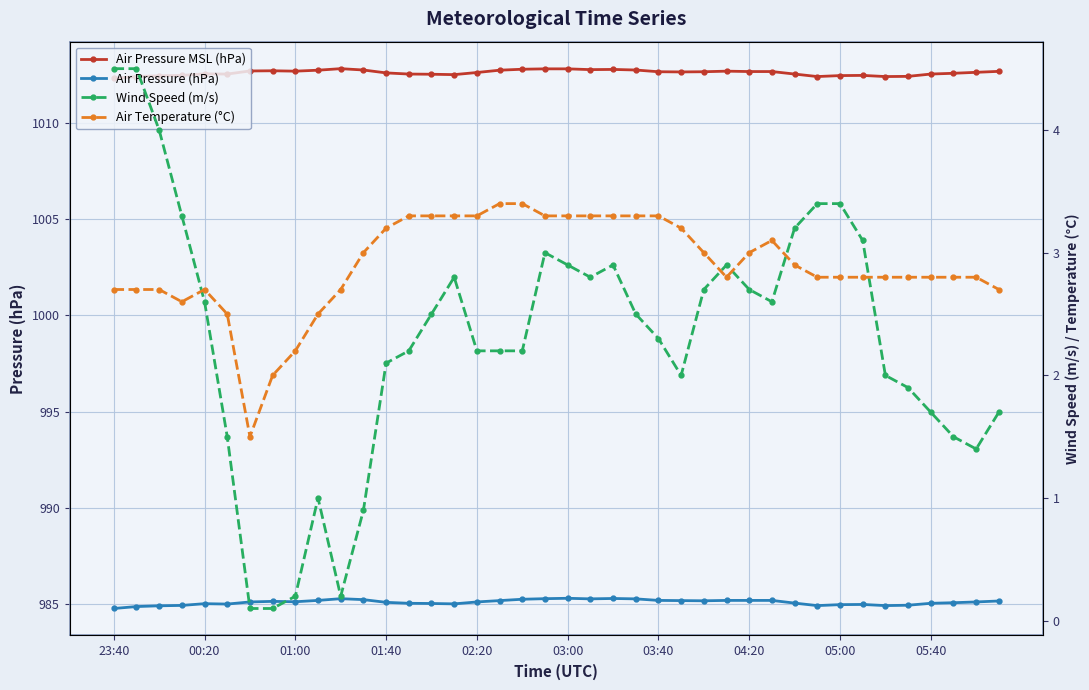

How many lines are shown in the chart?

4